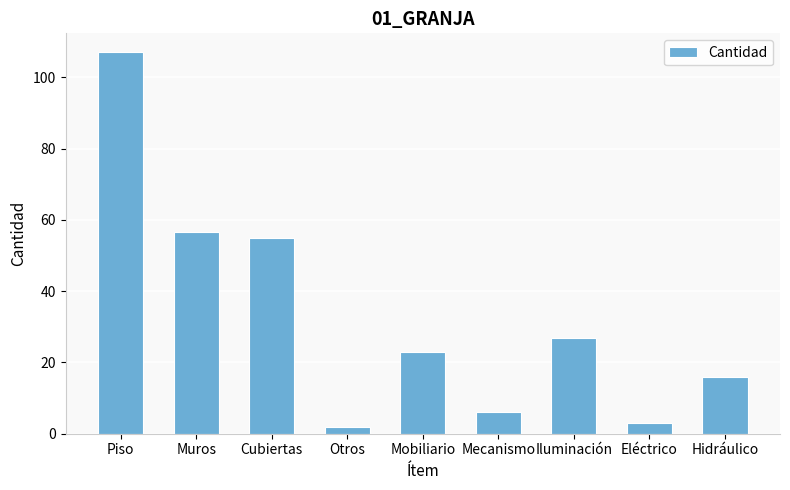

Read the value at Piso.

107.0